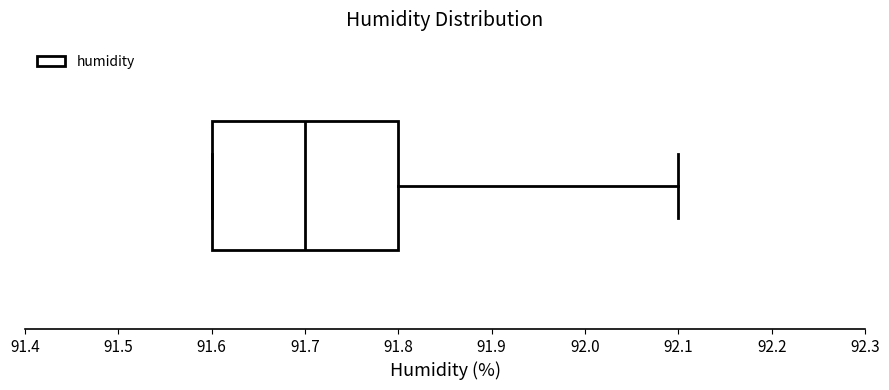

Read this box plot against the x-axis: the position of the median line, the range covered by the box, and the ends of both whiskers. The values are not printed on the chart, so give them approximately, as read against the axis.

median 91.7, box 91.6 to 91.8, whiskers 91.6 to 92.1